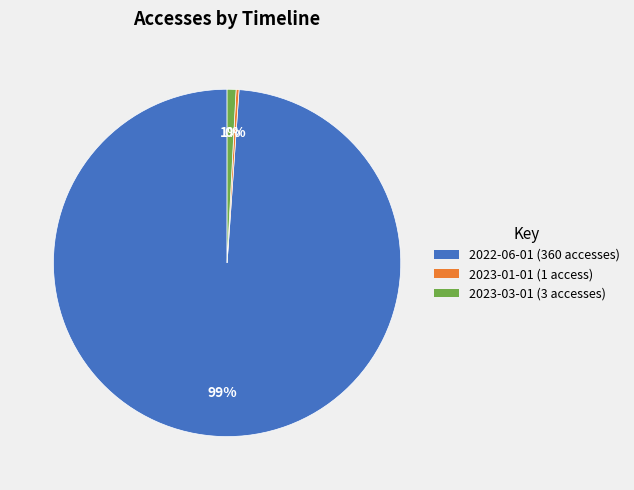

Is it true that 2022-06-01 is 99% of the pie?

True